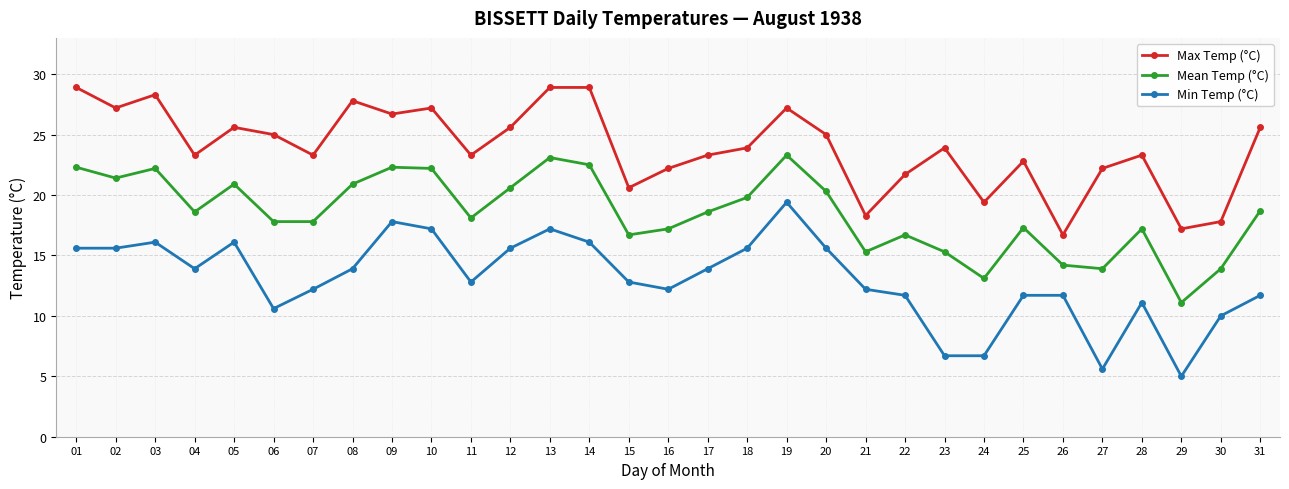

What is the lowest value of the Max Temp (°C) series?

16.7